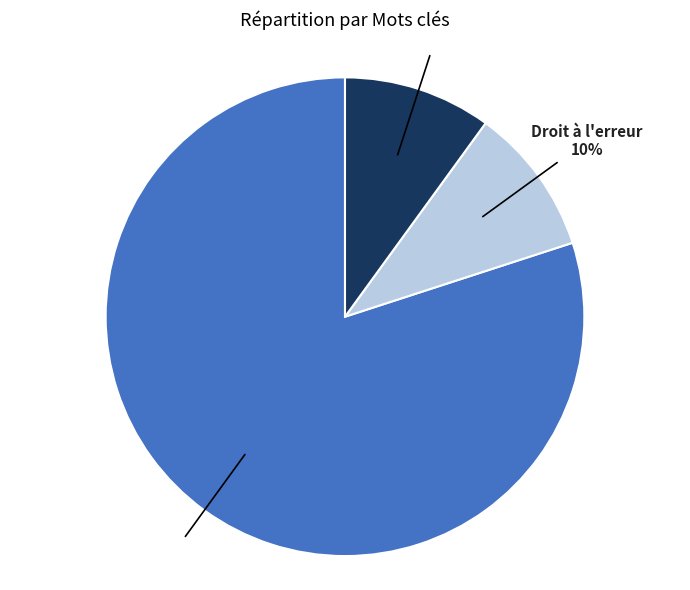

To the nearest percent, what is the average slice percentage?

33%